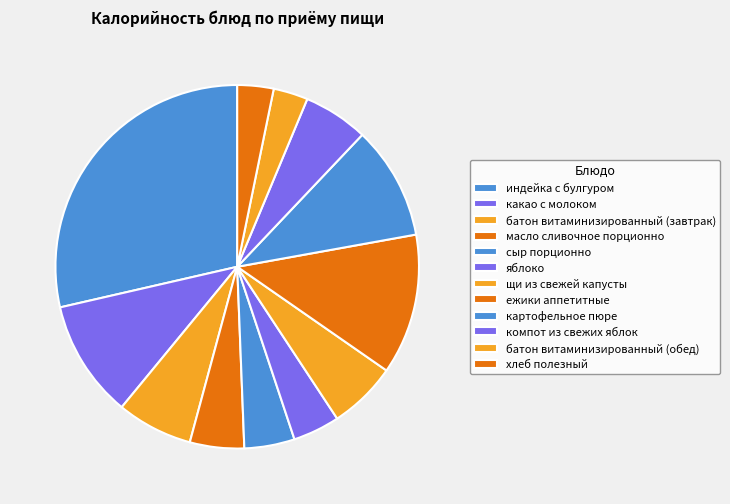

Rank the categories by value from lowest to highest.

батон витаминизированный (обед), хлеб полезный, яблоко, сыр порционно, масло сливочное порционно, компот из свежих яблок, щи из свежей капусты, батон витаминизированный (завтрак), картофельное пюре, какао с молоком, ежики аппетитные, индейка с булгуром